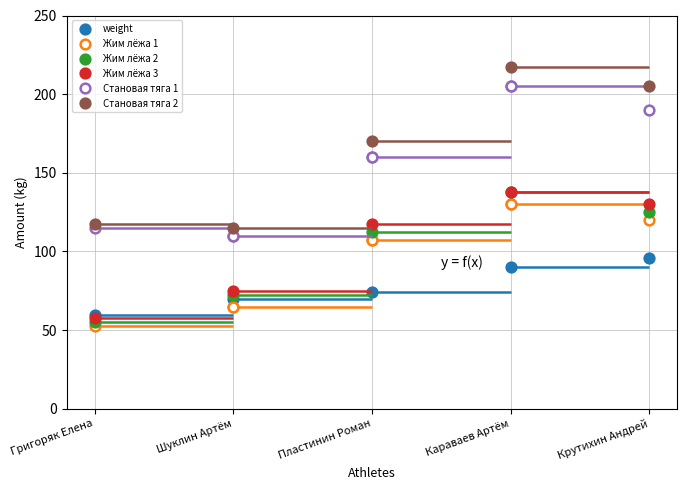

What is the spread (max minus min) of values at Крутихин Андрей?

109.2